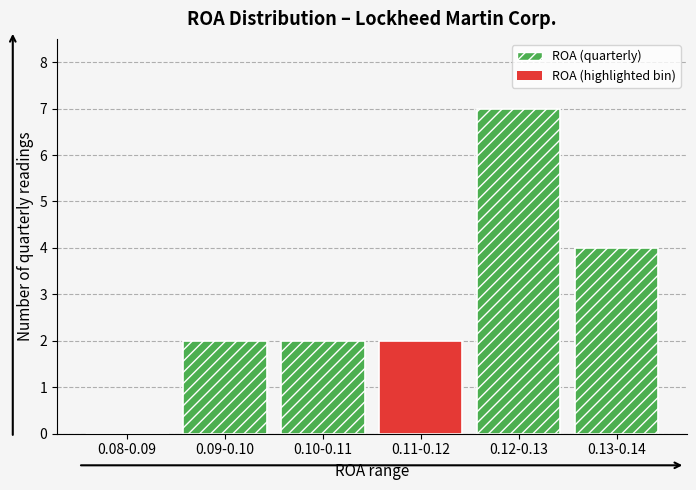

Reading left to right, list all the values displayed in this chart.

0.08-0.09=0	0.09-0.10=2	0.10-0.11=2	0.11-0.12=2	0.12-0.13=7	0.13-0.14=4